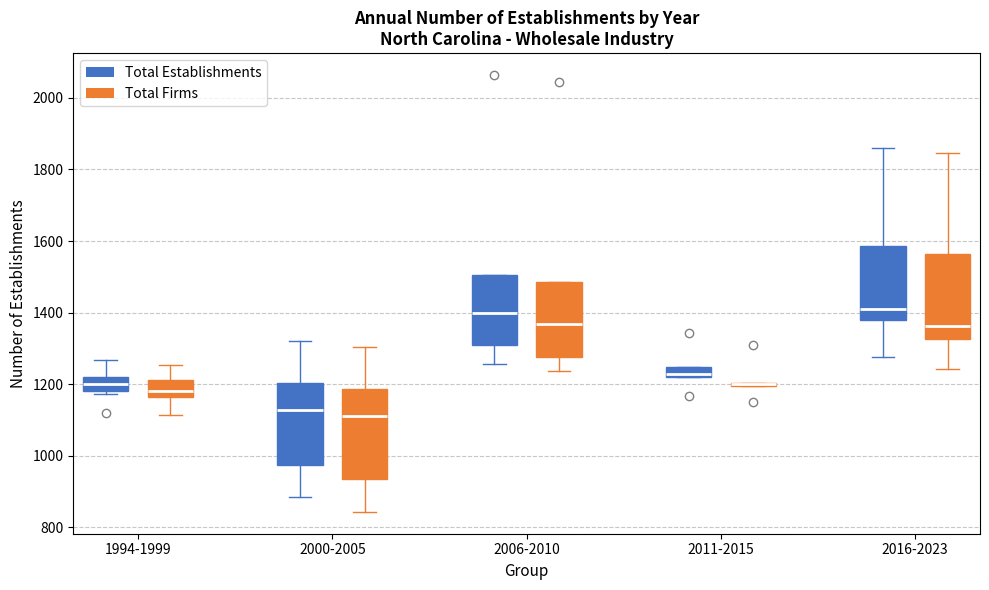

Where does the median line of the box for 1994-1999 (Total Establishments) sit on the y-axis? The values are not printed on the chart, so give them approximately, as read against the axis.

1200